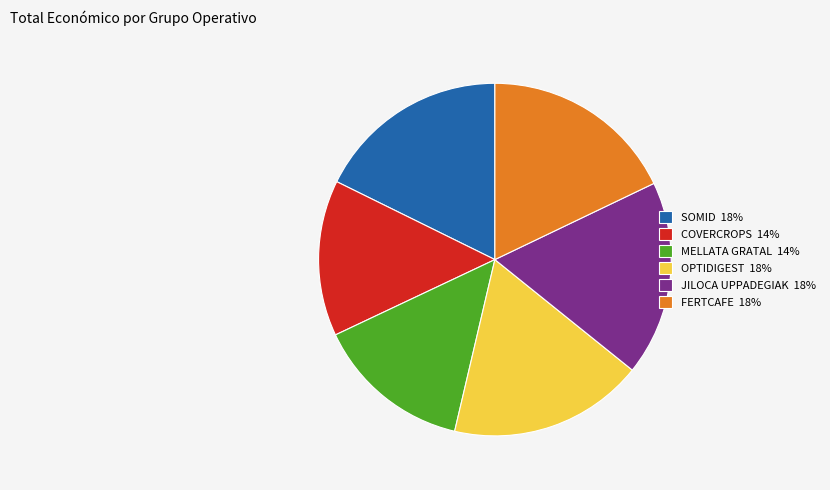

Is the sum of JILOCA UPPADEGIAK 18% and OPTIDIGEST 18% greater than half?

No